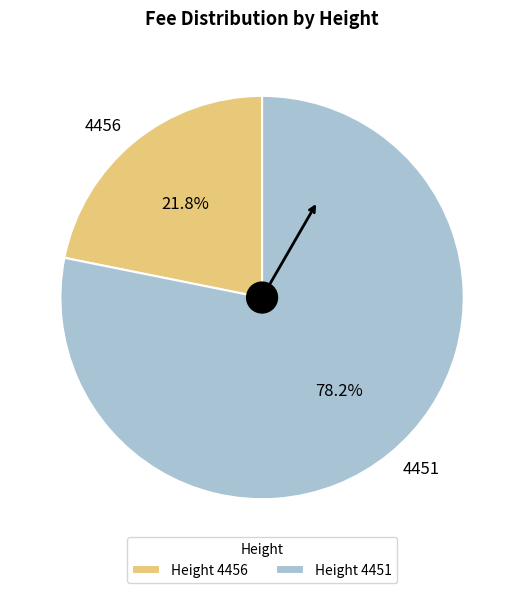

To the nearest percent, what portion does 4456 represent?

22%